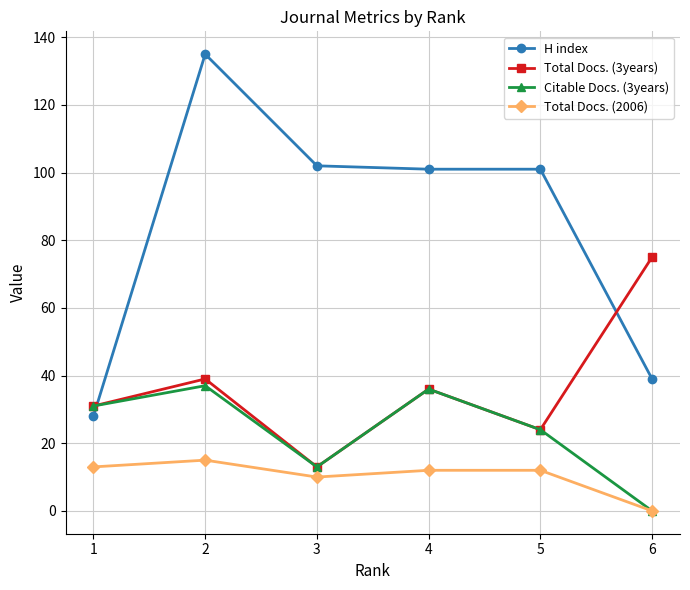

True or false: H index has a value of 102 at 3.

True